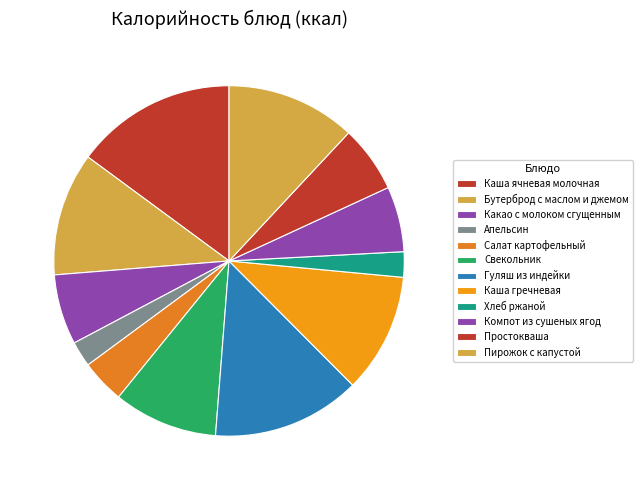

How many slices are in this pie chart?

12